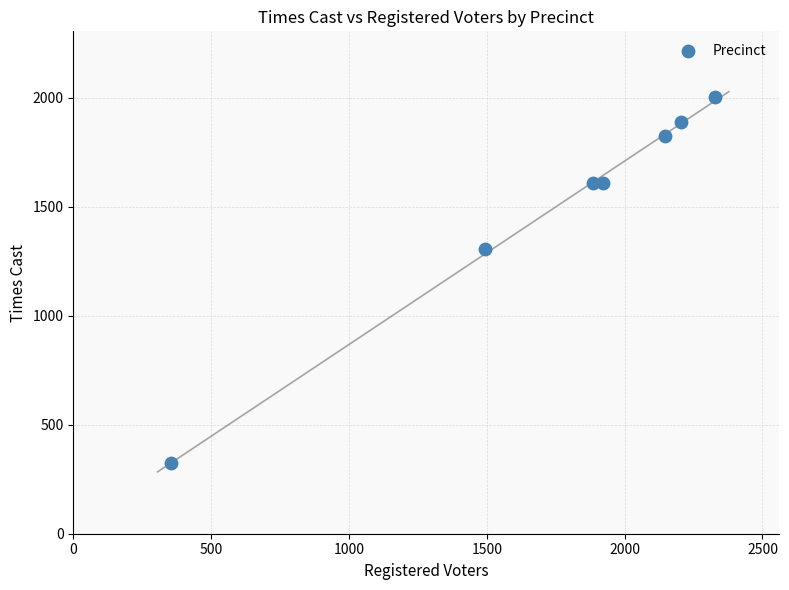

What Y value in the scatter plot is closest to 1164?

1308